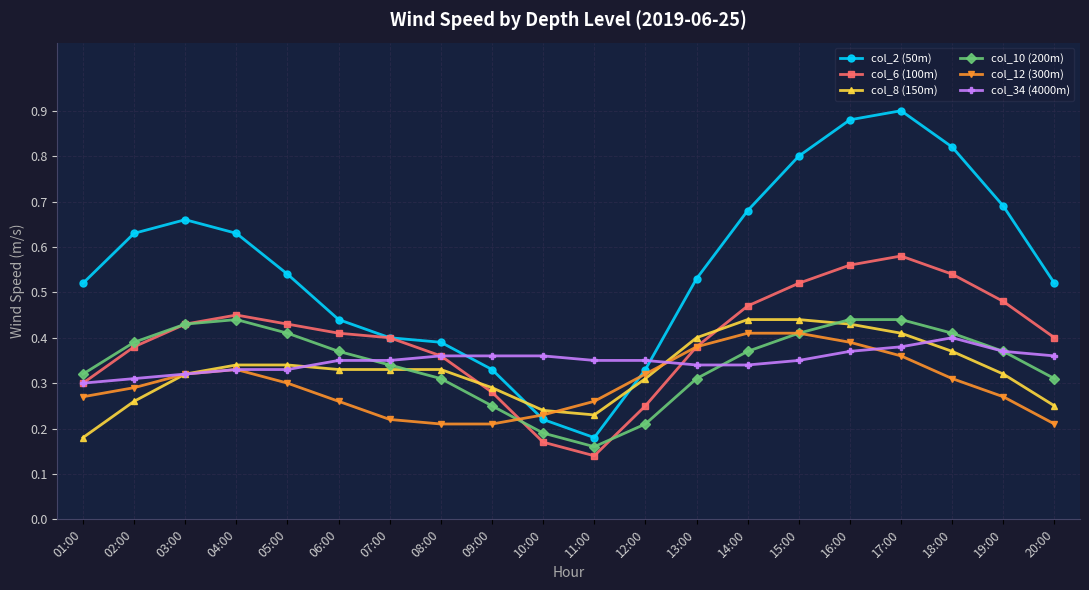

Which series changed the most between 15:00 and 20:00?

col_2 (50m)